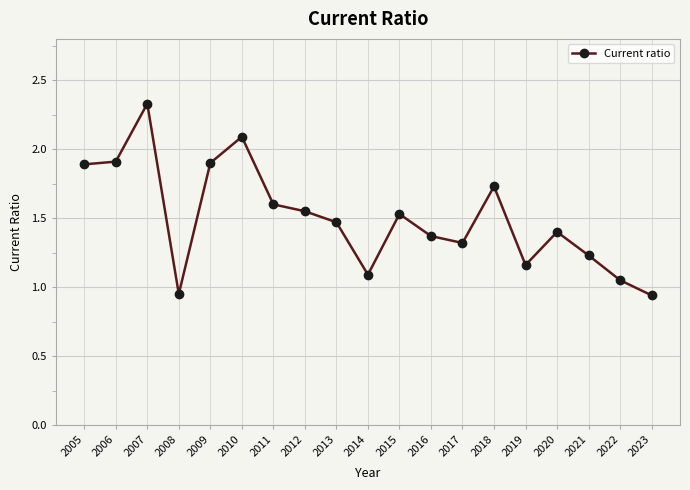

How many values exceed 1?

17